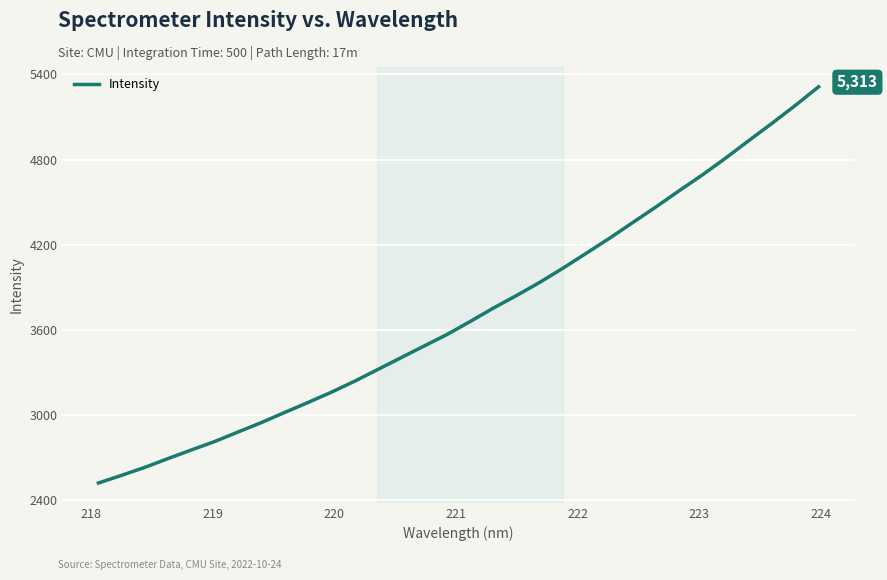

What is the maximum value shown in the chart?

5312.9